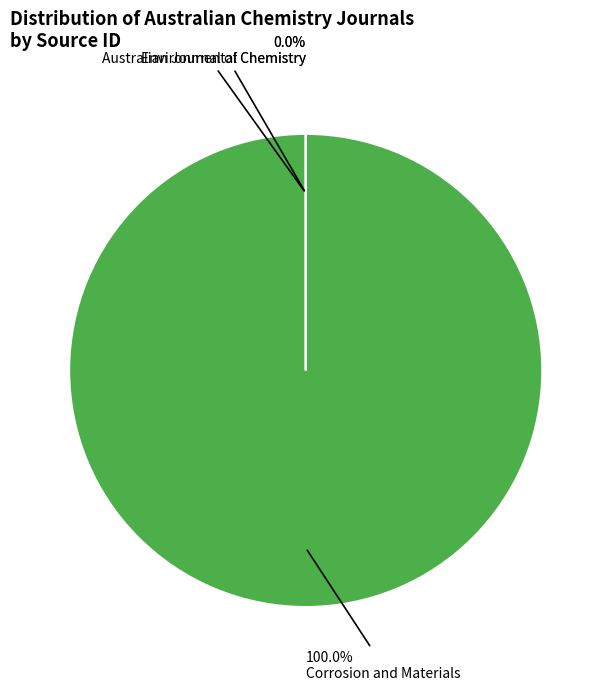

Is there a majority slice in this chart?

Yes